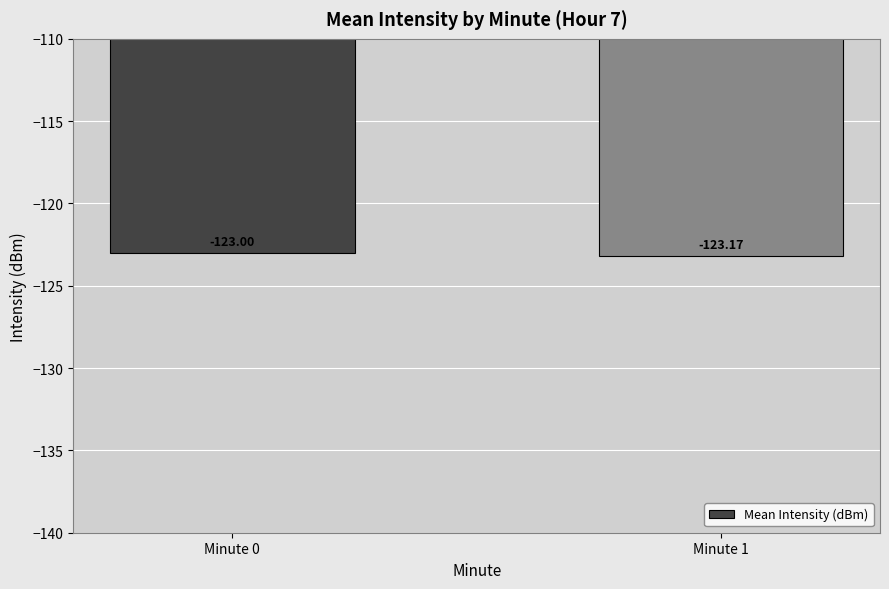

What is the minimum value shown in the chart?

-123.2